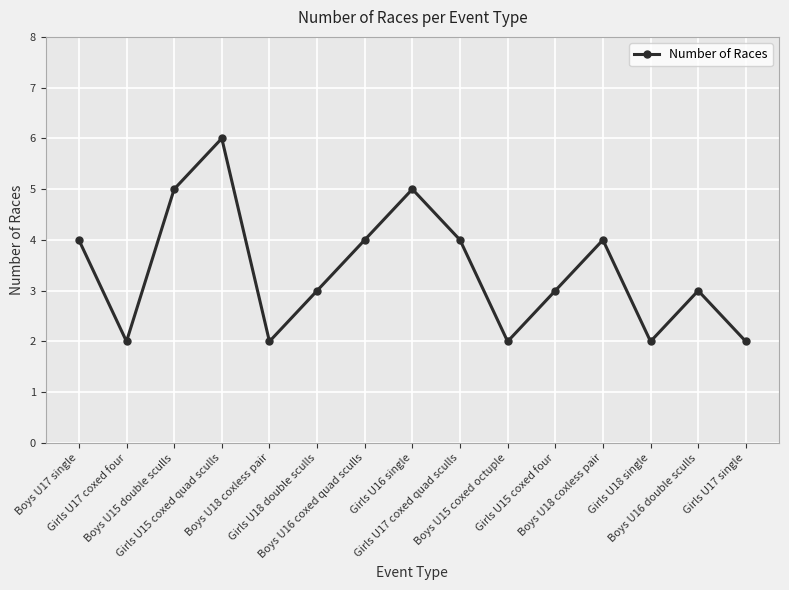

Is this an area chart (filled region under the line)?

No